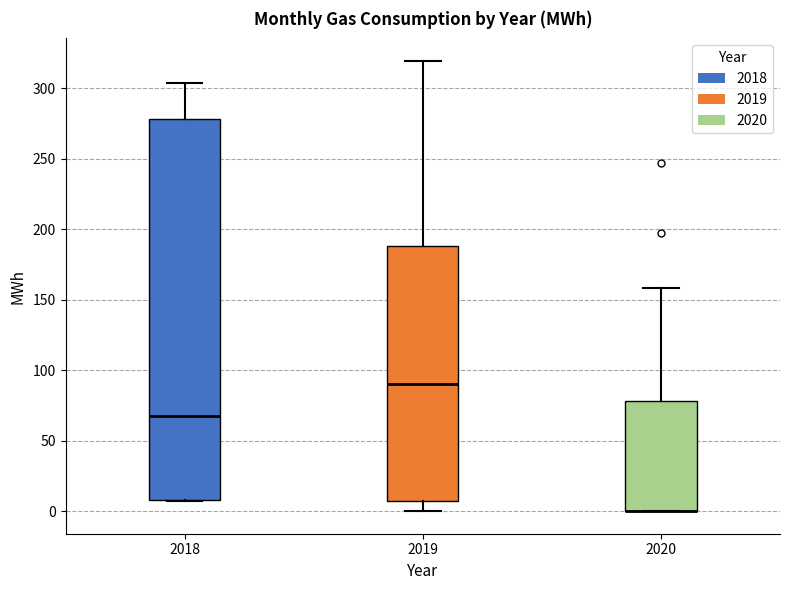

Reading left to right, transcribe this box plot: for each box, give where its median line is, the range the box spans, and where its two whiskers end, as read against the y-axis. The values are not printed on the chart, so give them approximately, as read against the axis.

2018: median 65, box 10 to 280, whiskers 5 to 305
2019: median 90, box 5 to 190, whiskers 0 to 320
2020: median 0 (drawn on the box's lower edge), box 0 to 80, whiskers 0 to 160